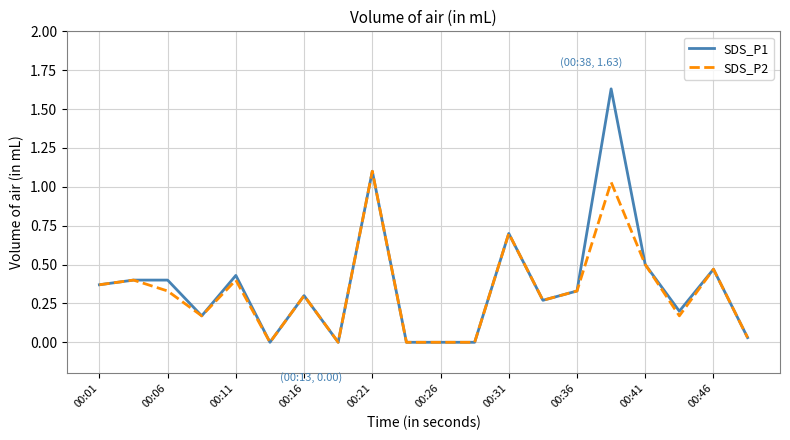

List the series in order of their peak value, highest first.

SDS_P1, SDS_P2